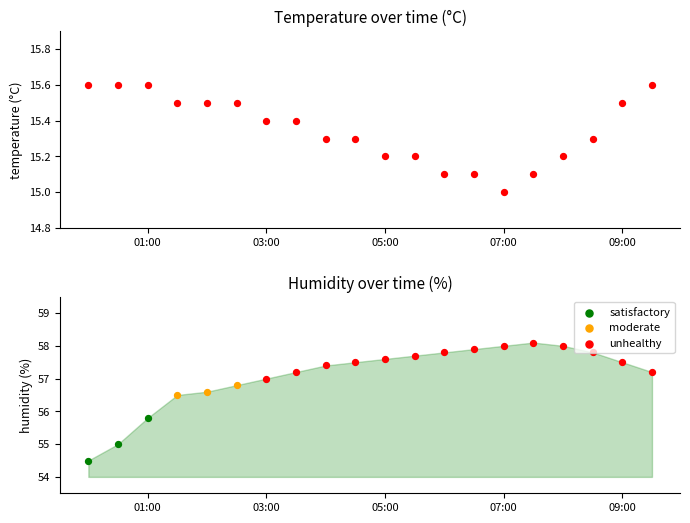

What is the ratio of the value at 06:30 to the value at 03:30?

1.0